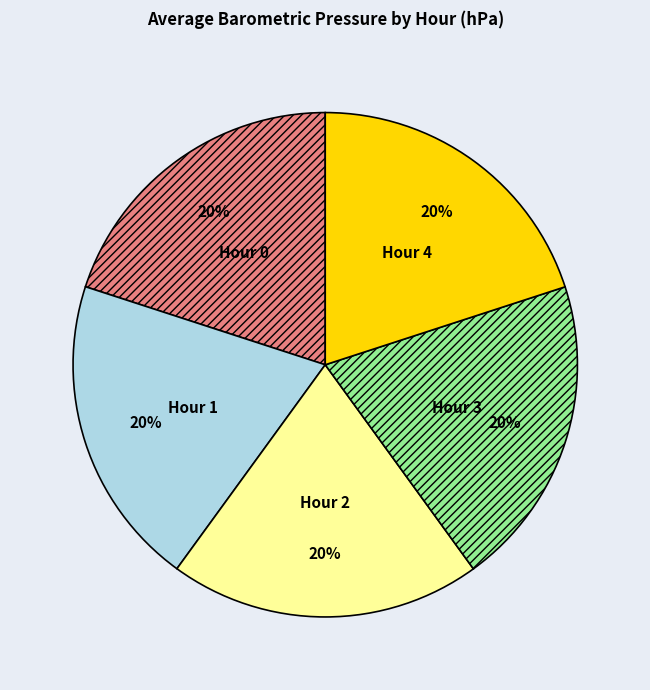

True or false: Hour 3 accounts for 20% of the total.

True